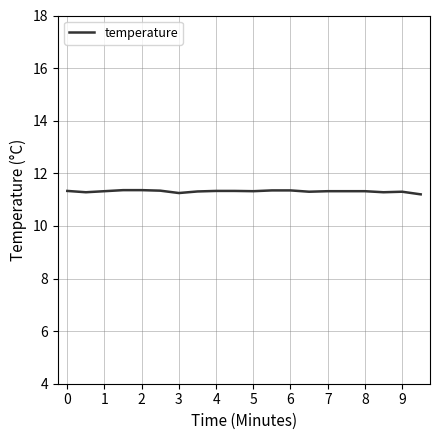

What is the maximum value shown in the chart?

11.4